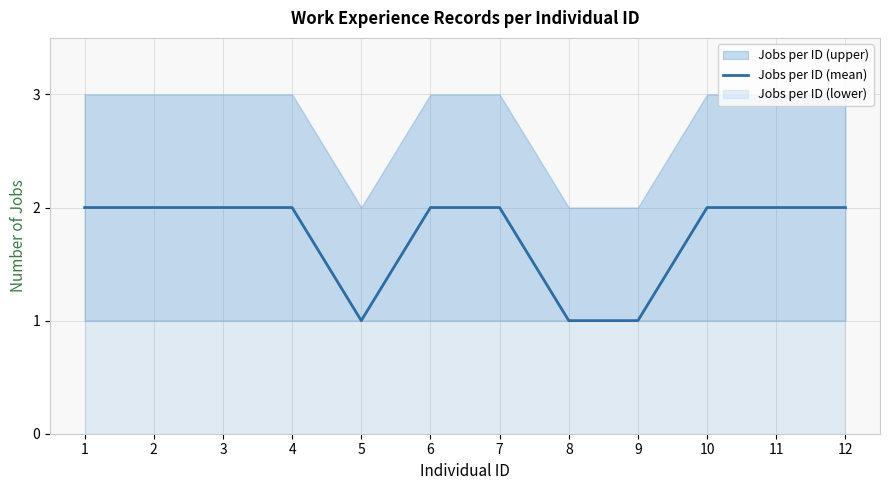

Which category has the lowest value across all series?

5